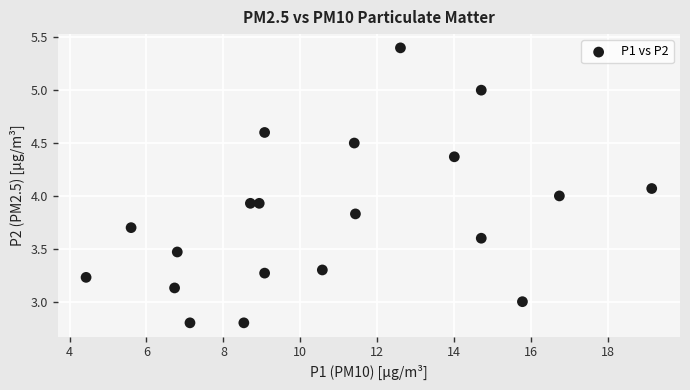

What is the range of Y values (max minus min)?

2.6